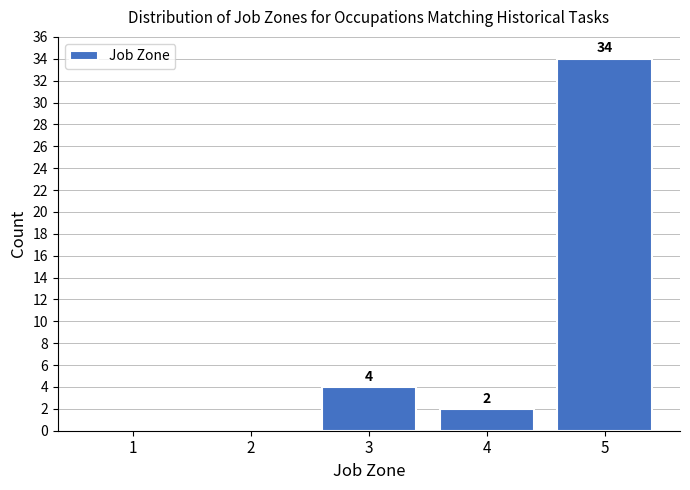

Reading left to right, what are all the values shown in this chart?

1=0	2=0	3=4	4=2	5=34